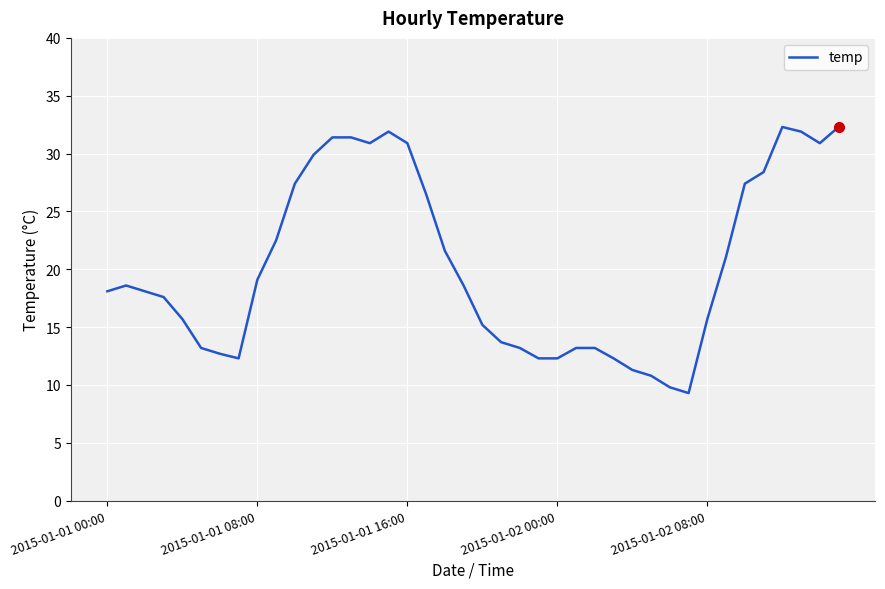

What is the maximum value shown in the chart?

32.3